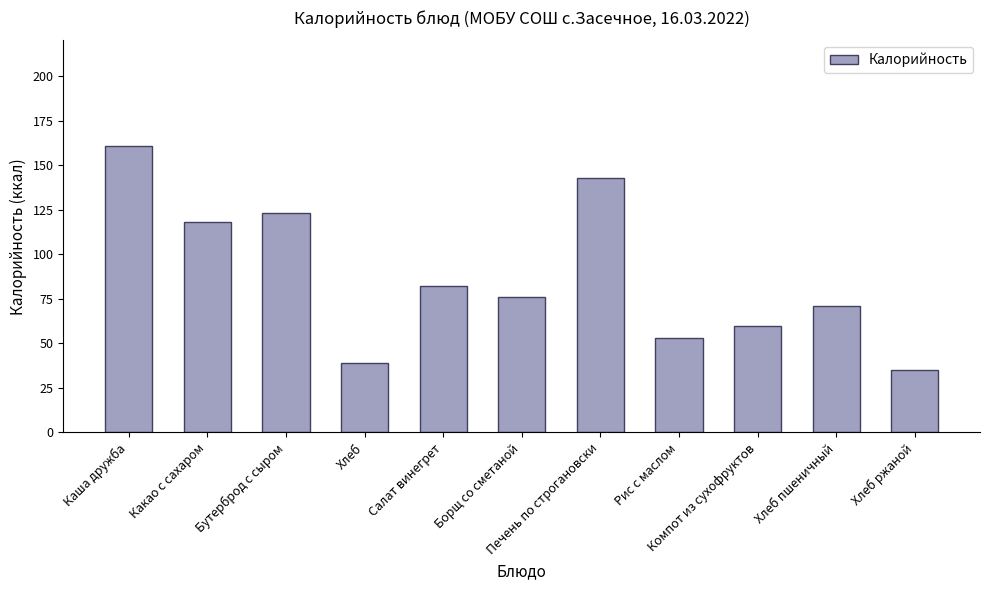

Reading left to right, list all the values displayed in this chart.

161	118	123	39	82	76	143	53	60	71	35